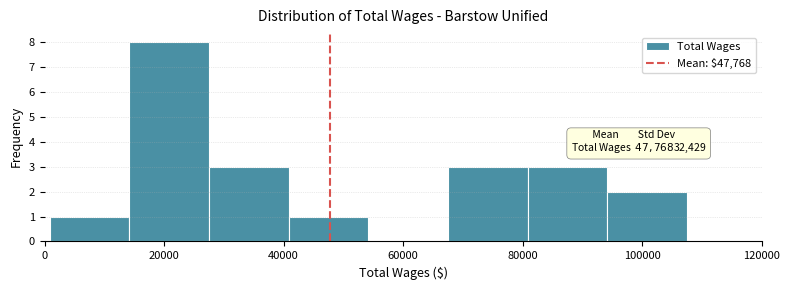

Reading left to right, list every bar in this chart as the range it spans on the x-axis followed by its height. Neither the bar edges nor the heights are printed on the chart, so give them approximately, as read against the axes.

0 to 14000: 1
14000 to 28000: 8
28000 to 40000: 3
40000 to 54000: 1
54000 to 68000: 0
68000 to 80000: 3
80000 to 94000: 3
94000 to 108000: 2